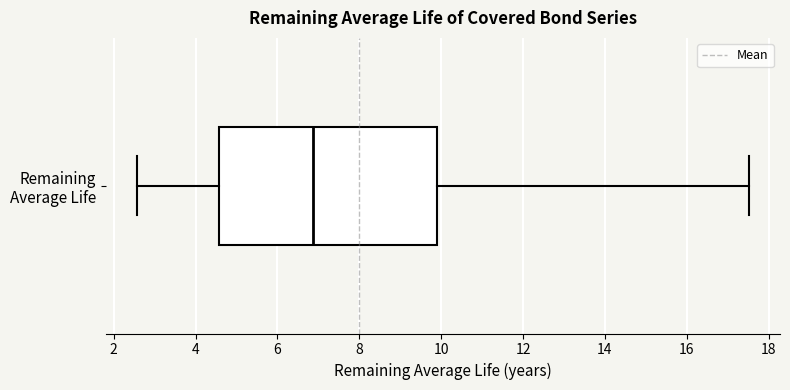

Transcribe this box plot: give where the median line is, the range the box spans, and where the two whiskers end, as read against the x-axis. The values are not printed on the chart, so give them approximately, as read against the axis.

median 6.8, box 4.6 to 10.0, whiskers 2.6 to 17.6